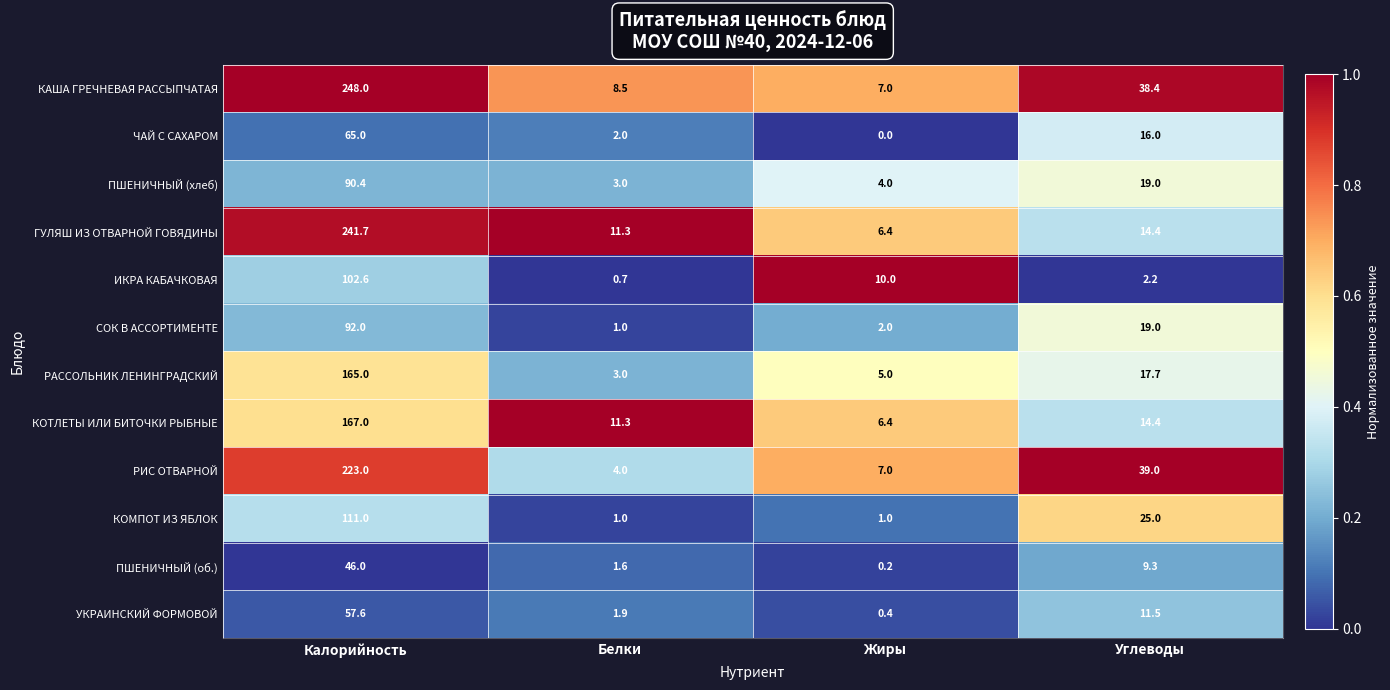

Which series has the widest spread of values?

КАША ГРЕЧНЕВАЯ РАССЫПЧАТАЯ